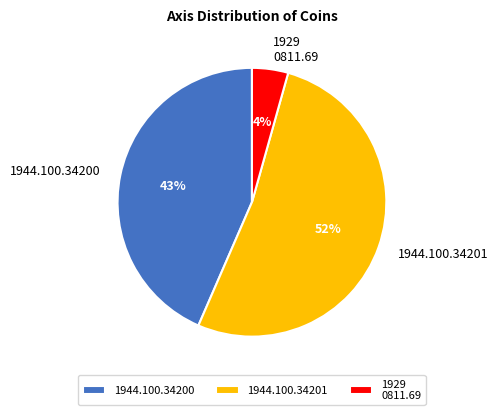

Which has a higher value, 1929 0811.69 or 1944.100.34200?

1944.100.34200